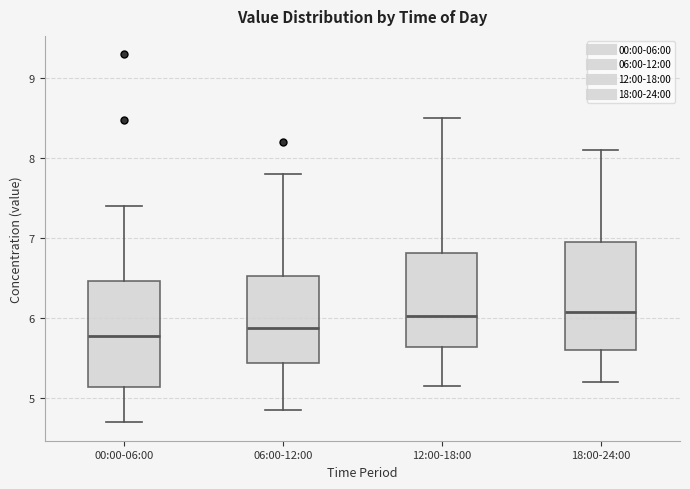

Reading left to right, read every box against the y-axis: the position of its median line, the range the box covers, and the ends of its whiskers. The values are not printed on the chart, so give them approximately, as read against the axis.

00:00-06:00: median 5.8, box 5.1 to 6.5, whiskers 4.7 to 7.4
06:00-12:00: median 5.9, box 5.4 to 6.5, whiskers 4.9 to 7.8
12:00-18:00: median 6.0, box 5.6 to 6.8, whiskers 5.2 to 8.5
18:00-24:00: median 6.1, box 5.6 to 7.0, whiskers 5.2 to 8.1